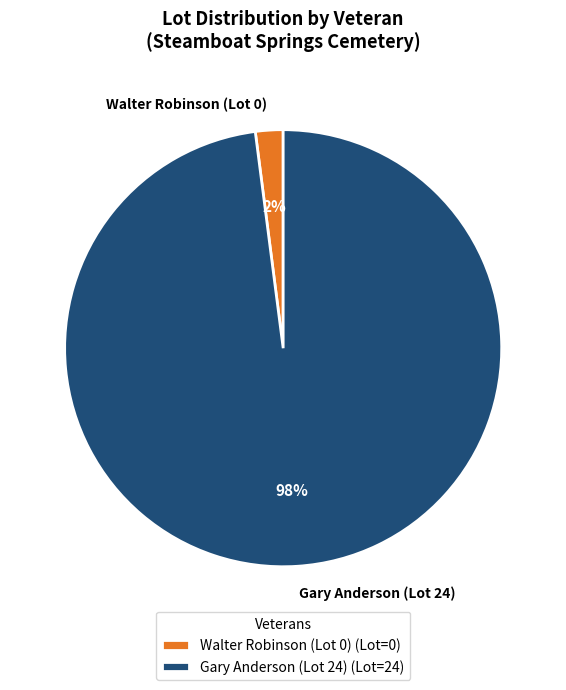

Is there any slice that represents more than half of the pie?

Yes